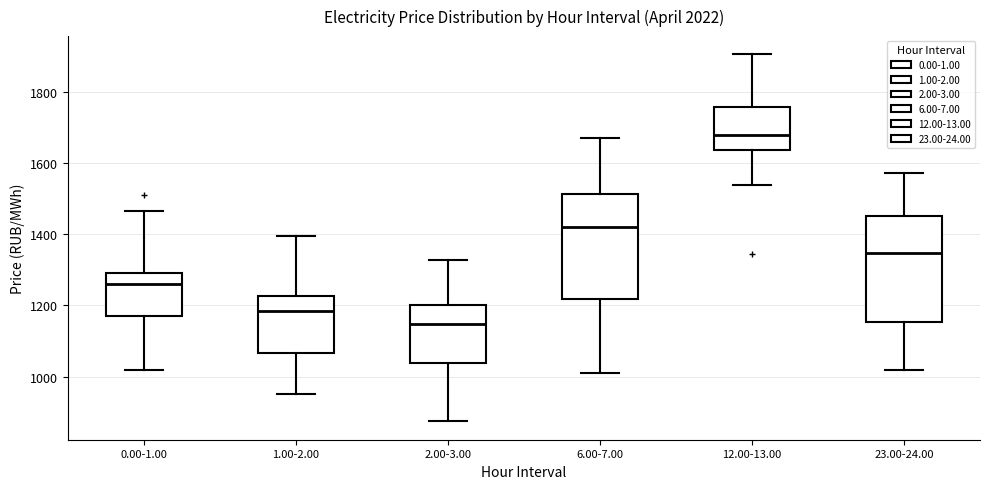

Which box's median line is the highest?

12.00-13.00